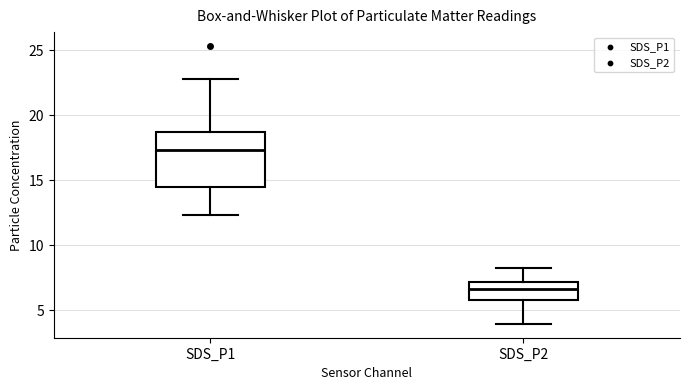

Reading left to right, transcribe this box plot: for each box, give where its median line is, the range the box spans, and where its two whiskers end, as read against the y-axis. The values are not printed on the chart, so give them approximately, as read against the axis.

SDS_P1: median 17.5, box 14.5 to 18.5, whiskers 12.5 to 23.0
SDS_P2: median 6.5, box 6.0 to 7.0, whiskers 4.0 to 8.5